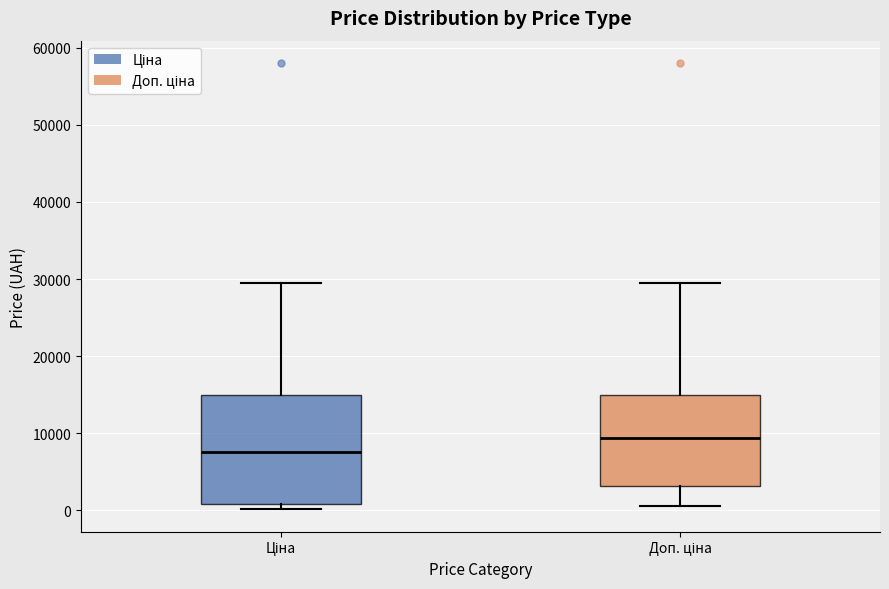

Which box is the tallest, from its lower edge to its upper edge?

Ціна